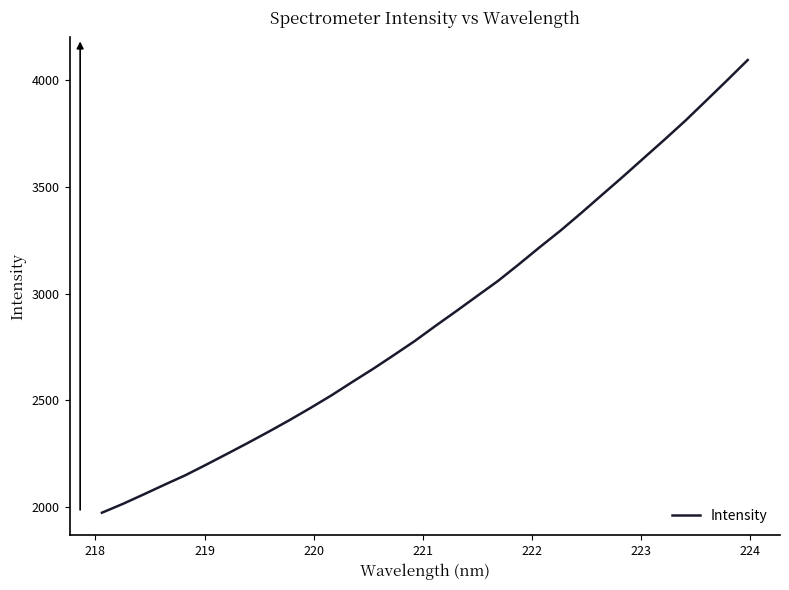

How many lines are shown in the chart?

1